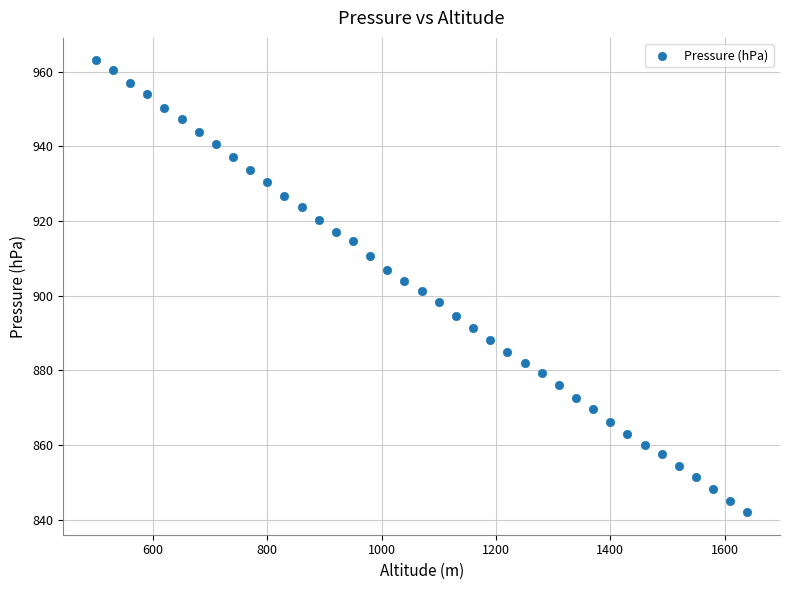

What is the range of Y values (max minus min)?

121.0